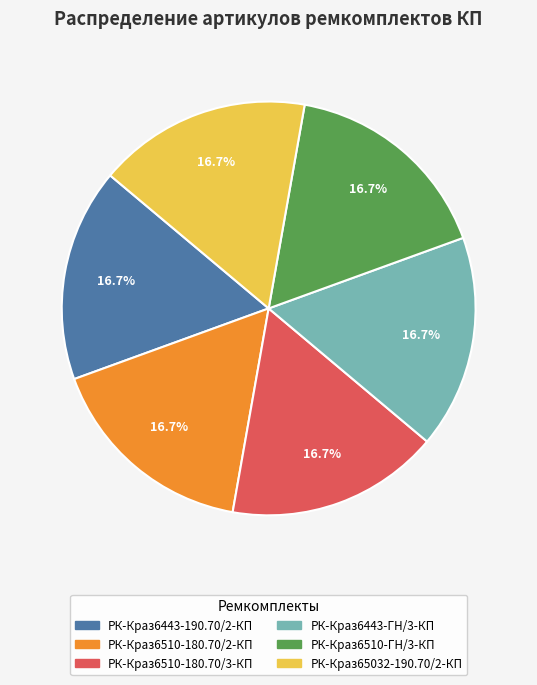

What is the ratio of the value at РК-Краз65032-190.70/2-КП to the value at РК-Краз6510-180.70/2-КП?

1.0